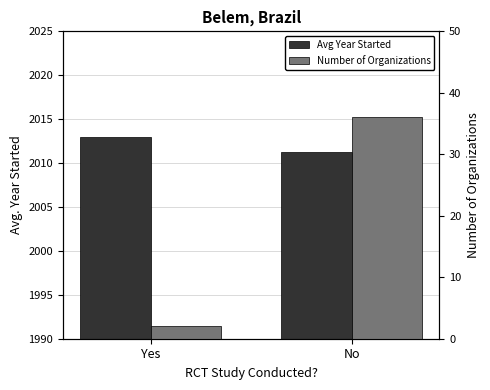

What are all the series names shown in the legend?

Avg Year Started, Number of Organizations